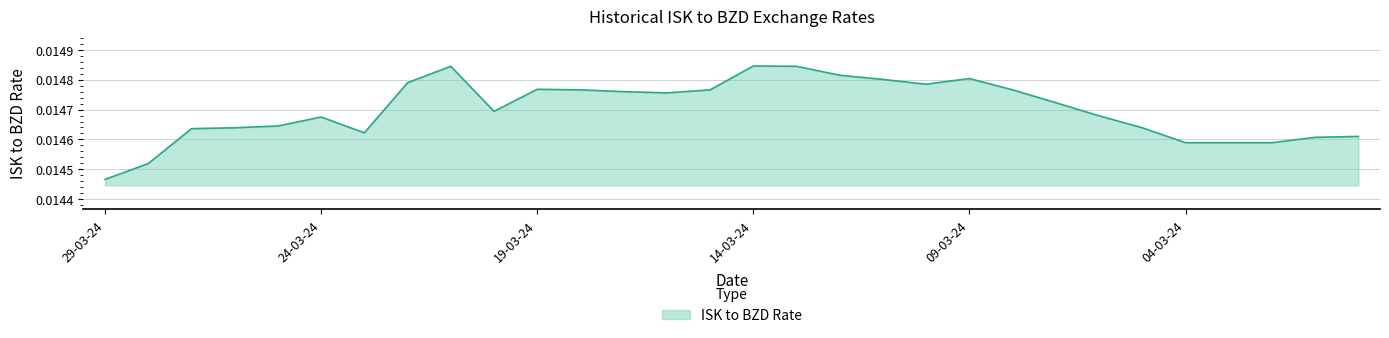

How many lines are shown in the chart?

1